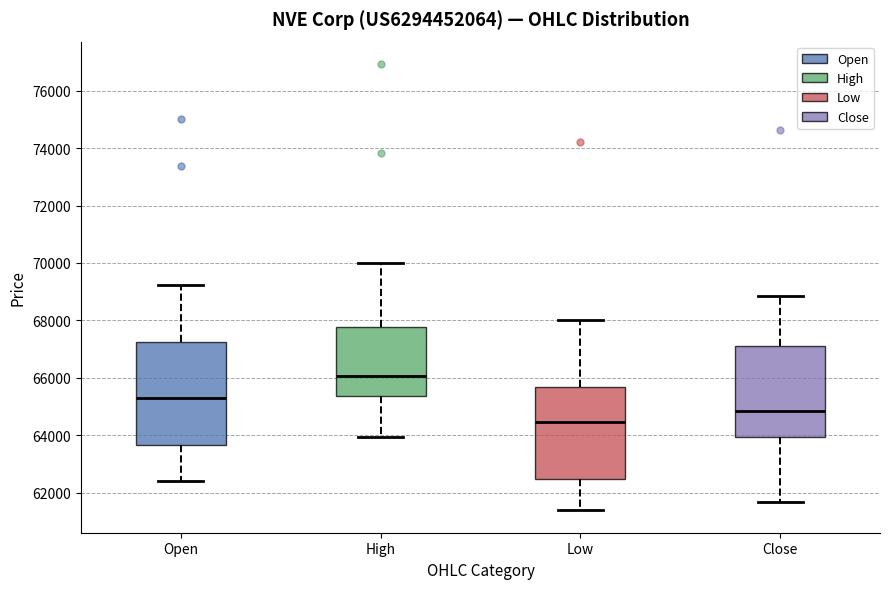

Where does the upper whisker of the box for Open end on the y-axis? The values are not printed on the chart, so give them approximately, as read against the axis.

69200